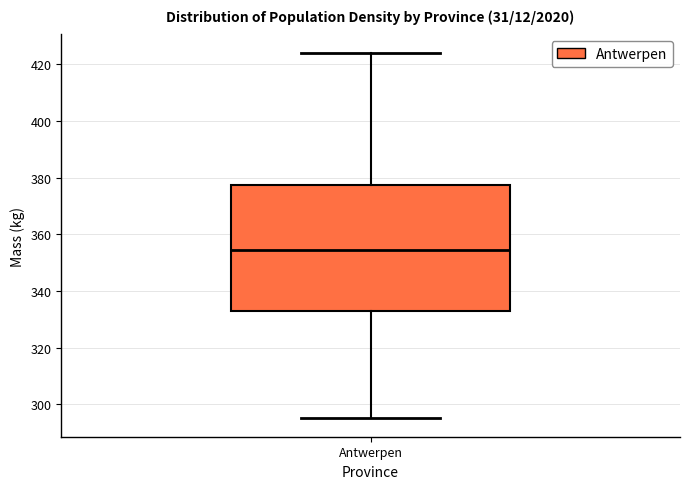

Read this box plot against the y-axis: the position of the median line, the range covered by the box, and the ends of both whiskers. The values are not printed on the chart, so give them approximately, as read against the axis.

median 354, box 334 to 378, whiskers 294 to 424